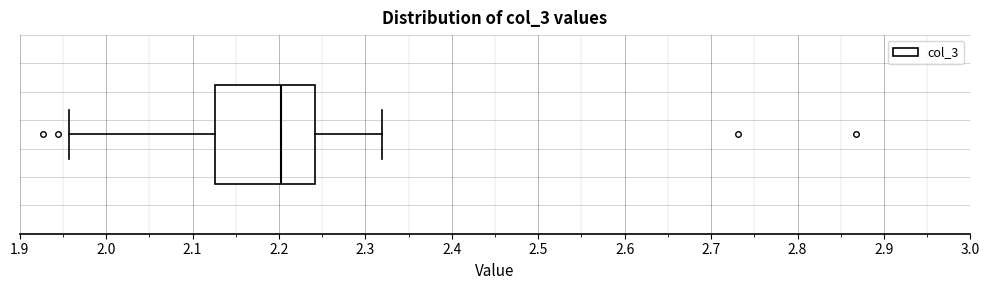

Where is the right edge of the box on the x-axis? The values are not printed on the chart, so give them approximately, as read against the axis.

2.24